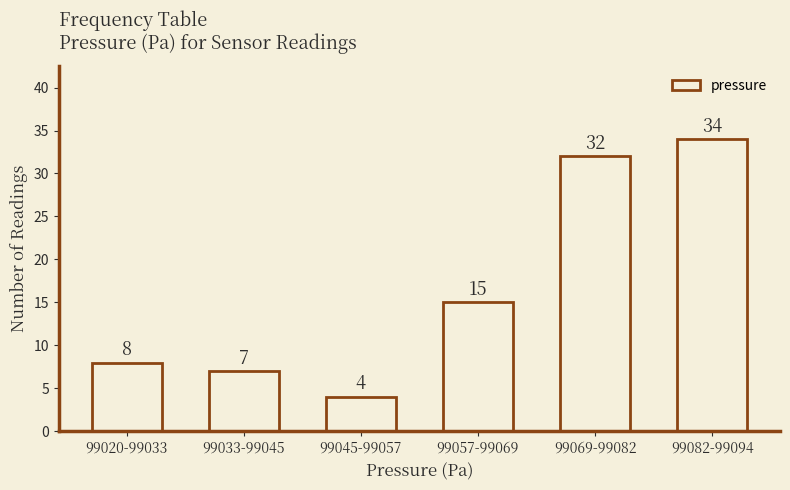

Reading left to right, list all the values displayed in this chart.

99020-99033=8	99033-99045=7	99045-99057=4	99057-99069=15	99069-99082=32	99082-99094=34